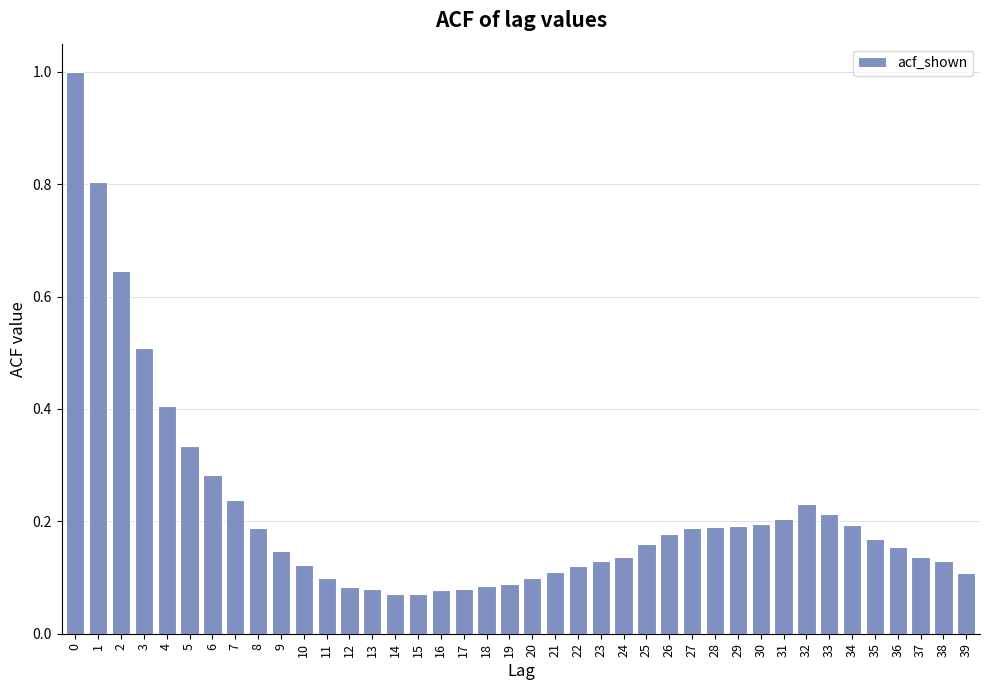

What is the sum of all values?

8.6